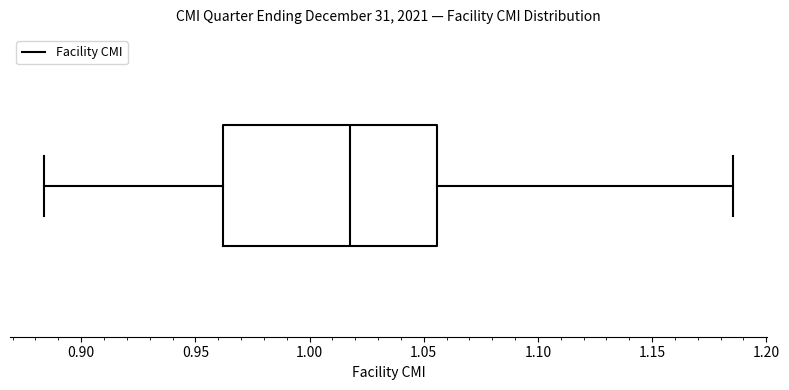

Transcribe this box plot: give where the median line is, the range the box spans, and where the two whiskers end, as read against the x-axis. The values are not printed on the chart, so give them approximately, as read against the axis.

median 1.020, box 0.960 to 1.055, whiskers 0.885 to 1.185